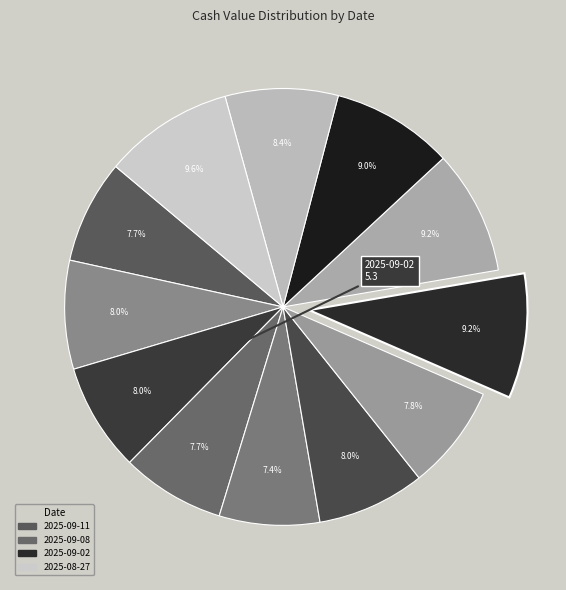

How many segments does this pie chart have?

12